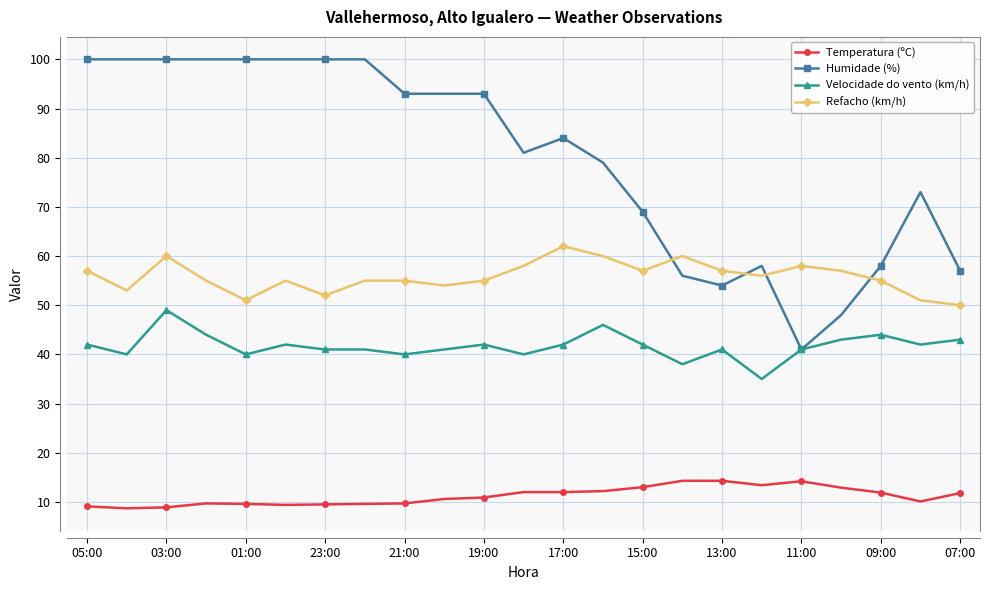

Rank the series by their average value, from lowest to highest.

Temperatura (ºC), Velocidade do vento (km/h), Refacho (km/h), Humidade (%)